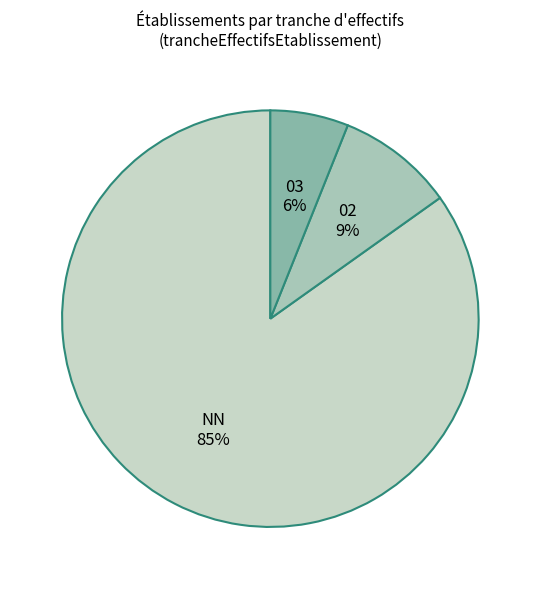

To the nearest percent, what is the difference between the largest and smallest slice percentages?

79%